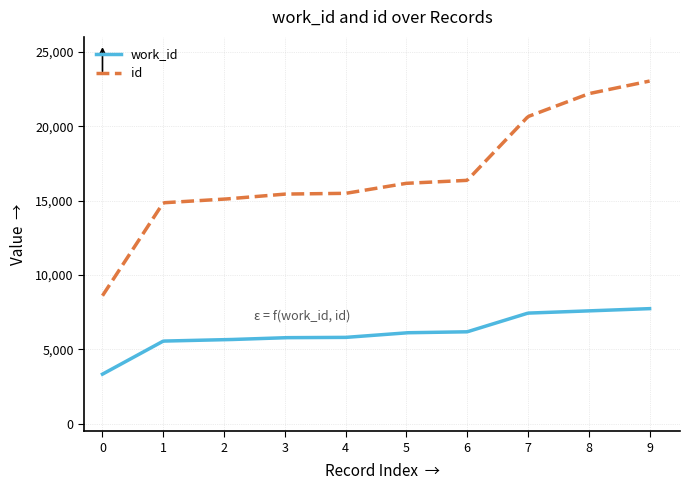

What is the difference between the maximum and minimum values in the id series?

14424.0